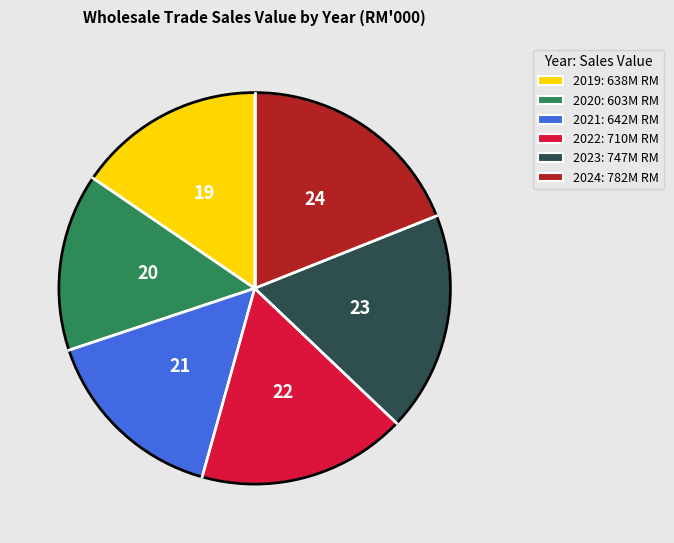

True or false: 2020 accounts for 29% of the total.

False